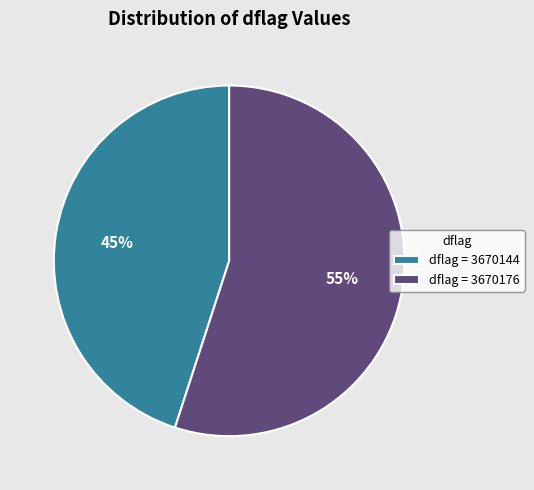

The dflag = 3670144 slice represents 45% of the pie. True or false?

True